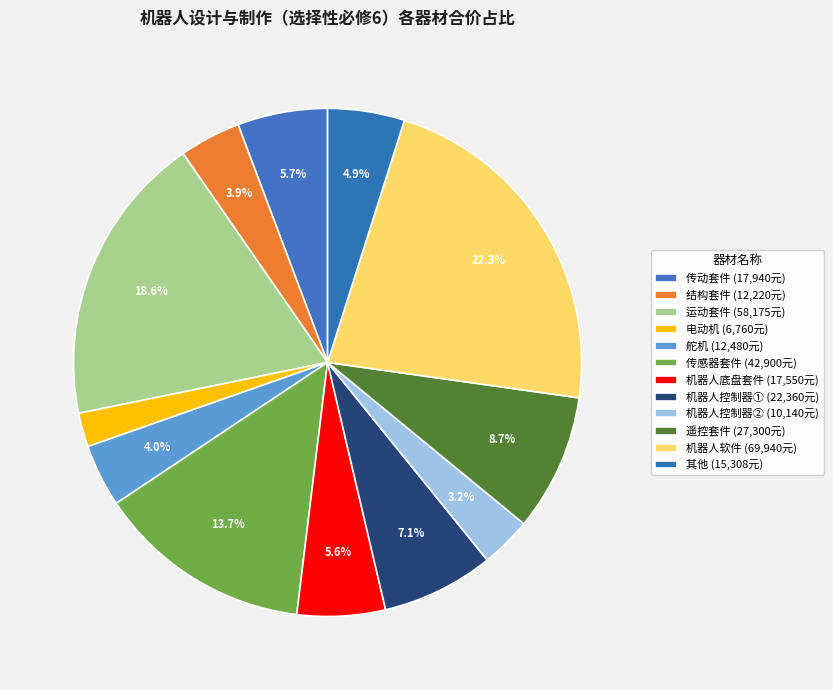

How many segments does this pie chart have?

12